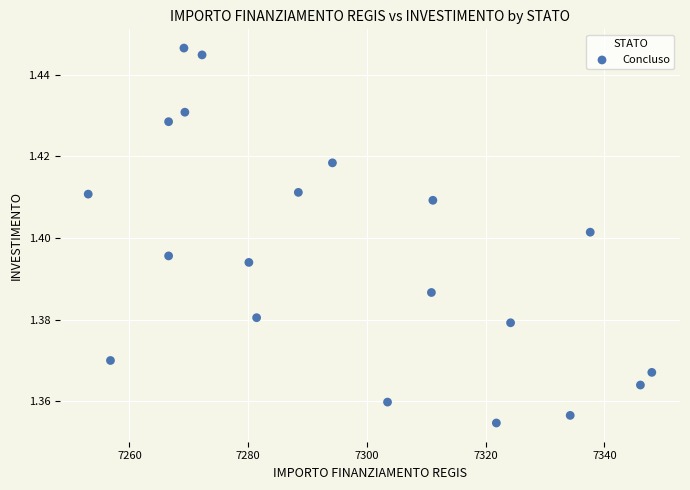

What is the range of X values (max minus min)?

94.9